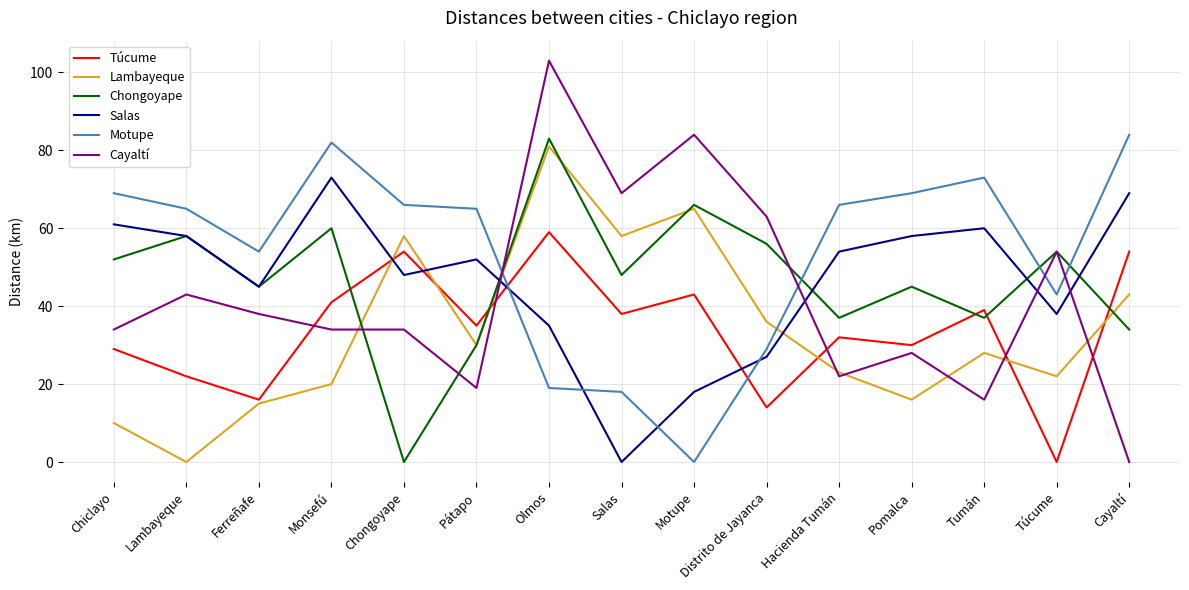

Reading left to right, transcribe all the data shown in this chart.

Túcume: 29	22	16	41	54	35	59	38	43	14	32	30	39	0	54
Lambayeque: 10	0	15	20	58	30	81	58	65	36	23	16	28	22	43
Chongoyape: 52	58	45	60	0	30	83	48	66	56	37	45	37	54	34
Salas: 61	58	45	73	48	52	35	0	18	27	54	58	60	38	69
Motupe: 69	65	54	82	66	65	19	18	0	29	66	69	73	43	84
Cayaltí: 34	43	38	34	34	19	103	69	84	63	22	28	16	54	0